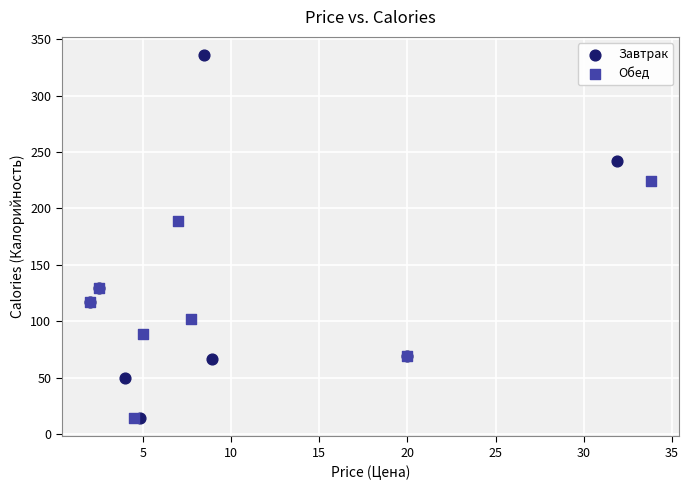

Which series reaches the maximum Y coordinate?

Завтрак